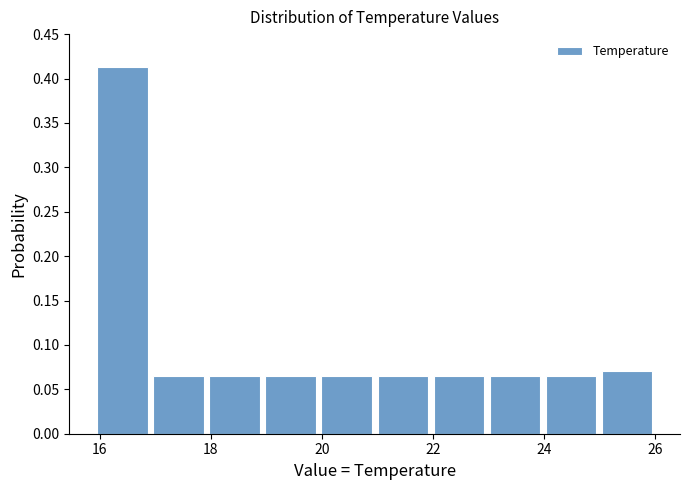

What is the height of the bar covering 22 to 23 on the x-axis? Neither the bar edges nor the heights are printed on the chart, so give them approximately, as read against the axes.

0.065